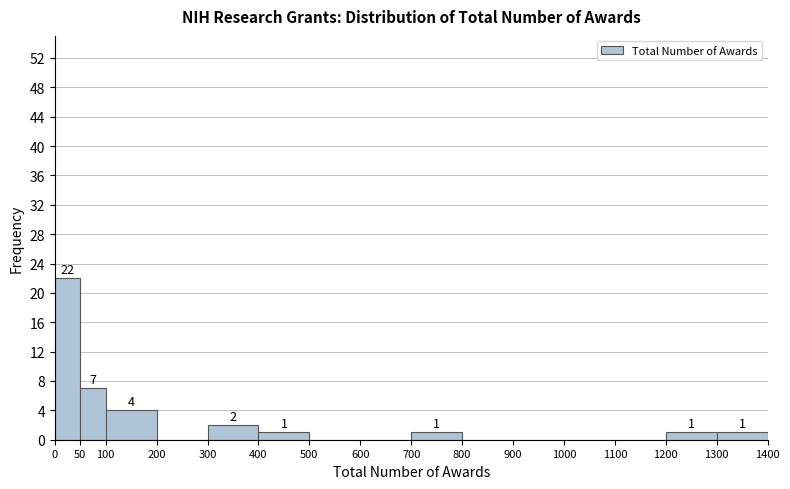

Over which range of the x-axis is the bar tallest?

0 to 50